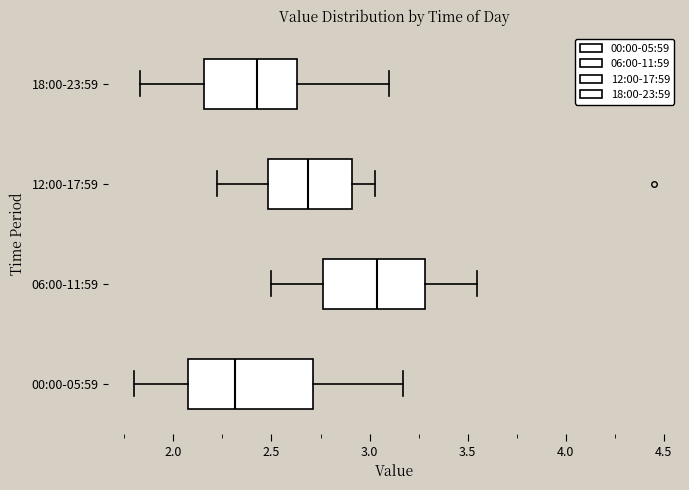

Which box is the widest, from its left edge to its right edge?

00:00-05:59